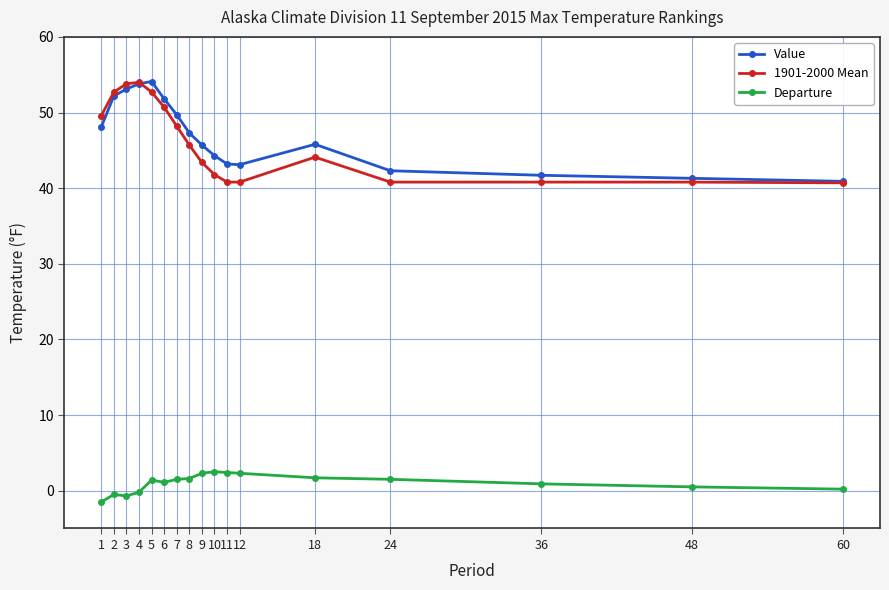

The Value series shows 43.2 at 11. True or false?

True